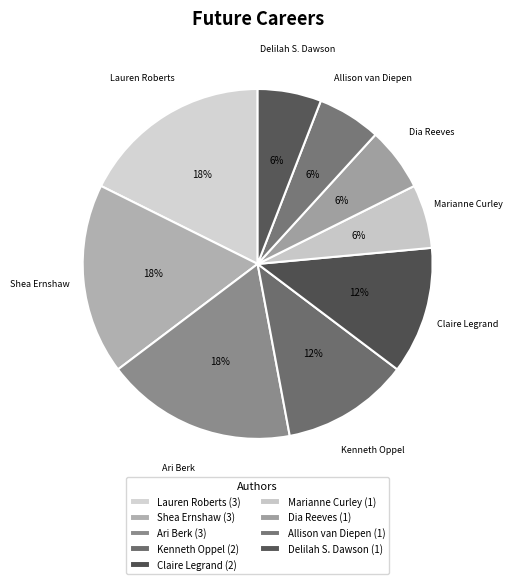

Which has a higher value, Claire Legrand or Shea Ernshaw?

Shea Ernshaw